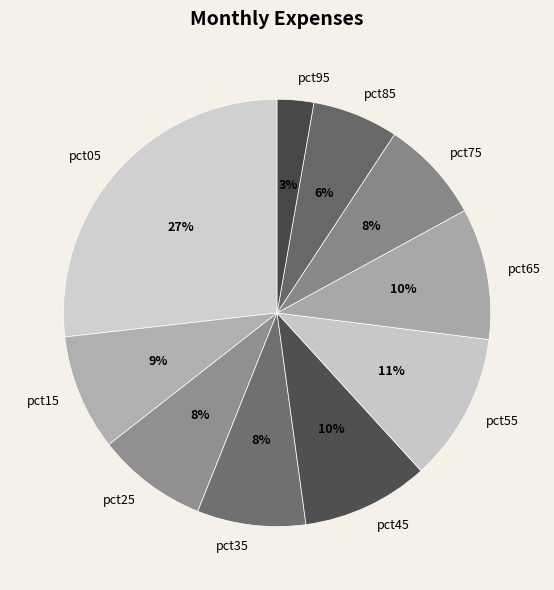

Between pct35 and pct05, which is larger?

pct05